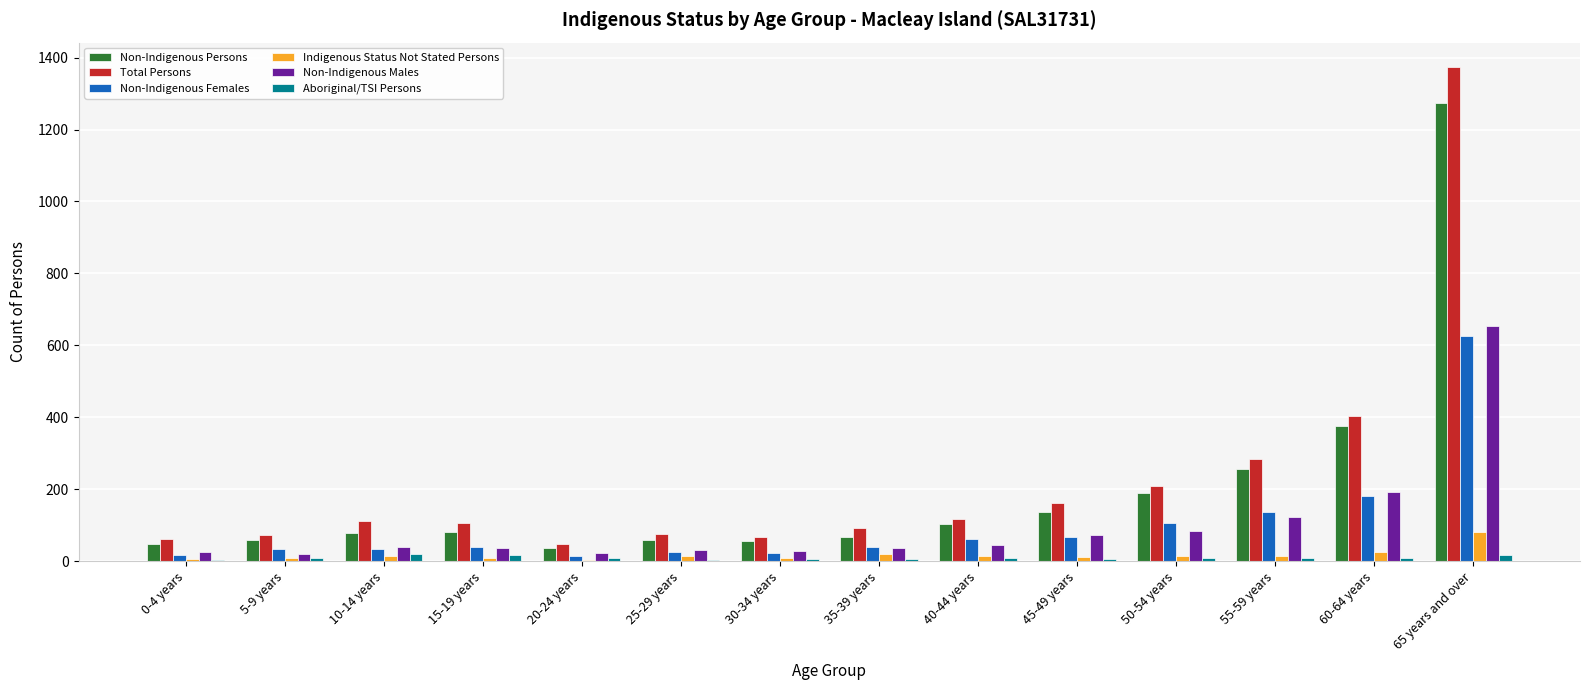

At which label does Non-Indigenous Males reach its peak?

65 years and over